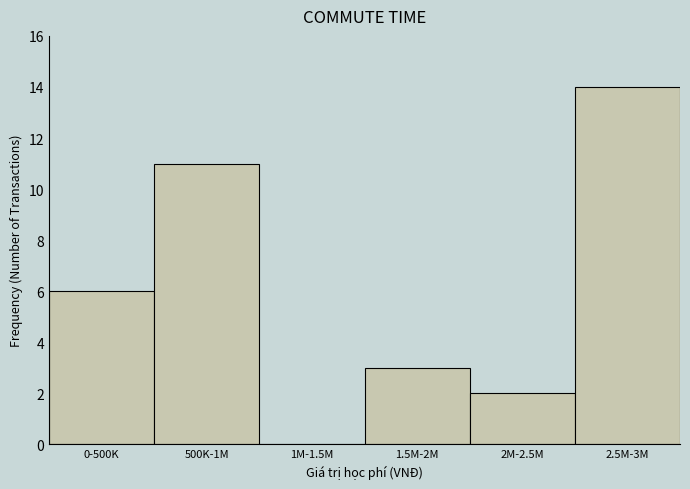

Reading left to right, extract all data points from this chart.

0-500K=6	500K-1M=11	1M-1.5M=0	1.5M-2M=3	2M-2.5M=2	2.5M-3M=14